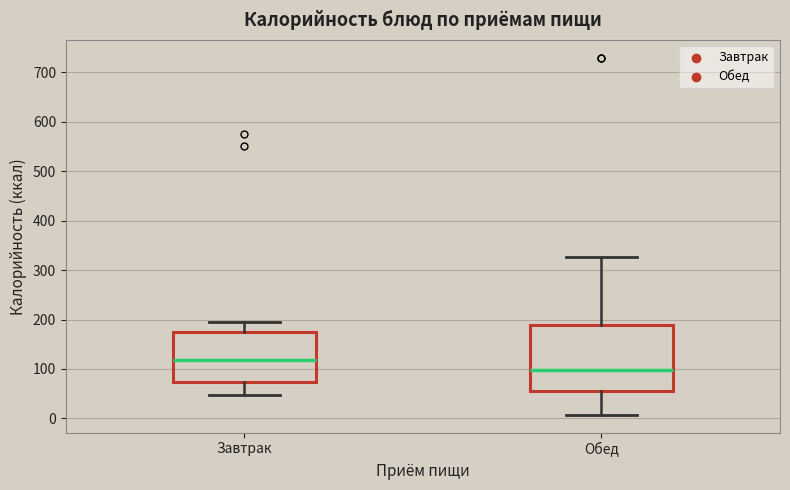

Reading left to right, read every box against the y-axis: the position of its median line, the range the box covers, and the ends of its whiskers. The values are not printed on the chart, so give them approximately, as read against the axis.

Завтрак: median 120, box 70 to 180, whiskers 50 to 190
Обед: median 100, box 50 to 190, whiskers 10 to 330